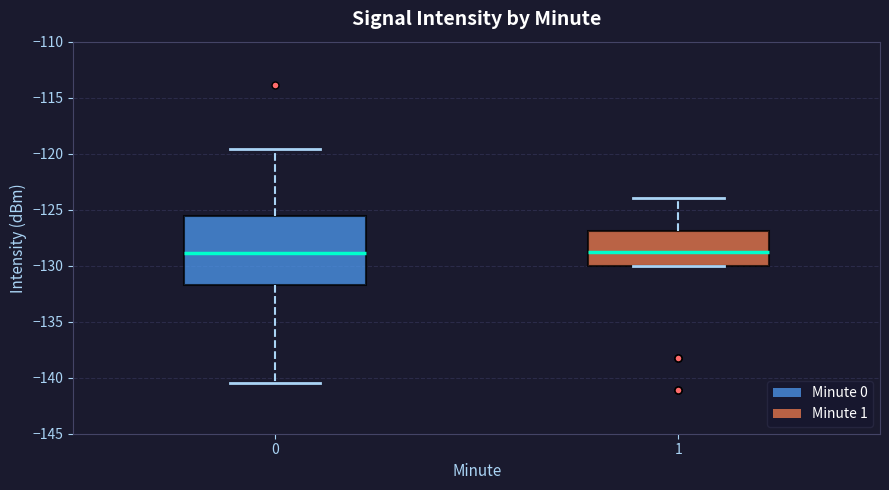

Reading left to right, read every box against the y-axis: the position of its median line, the range the box covers, and the ends of its whiskers. The values are not printed on the chart, so give them approximately, as read against the axis.

0: median -129.0, box -131.5 to -125.5, whiskers -140.5 to -119.5
1: median -129.0, box -130.0 to -127.0, whiskers -130.0 to -124.0